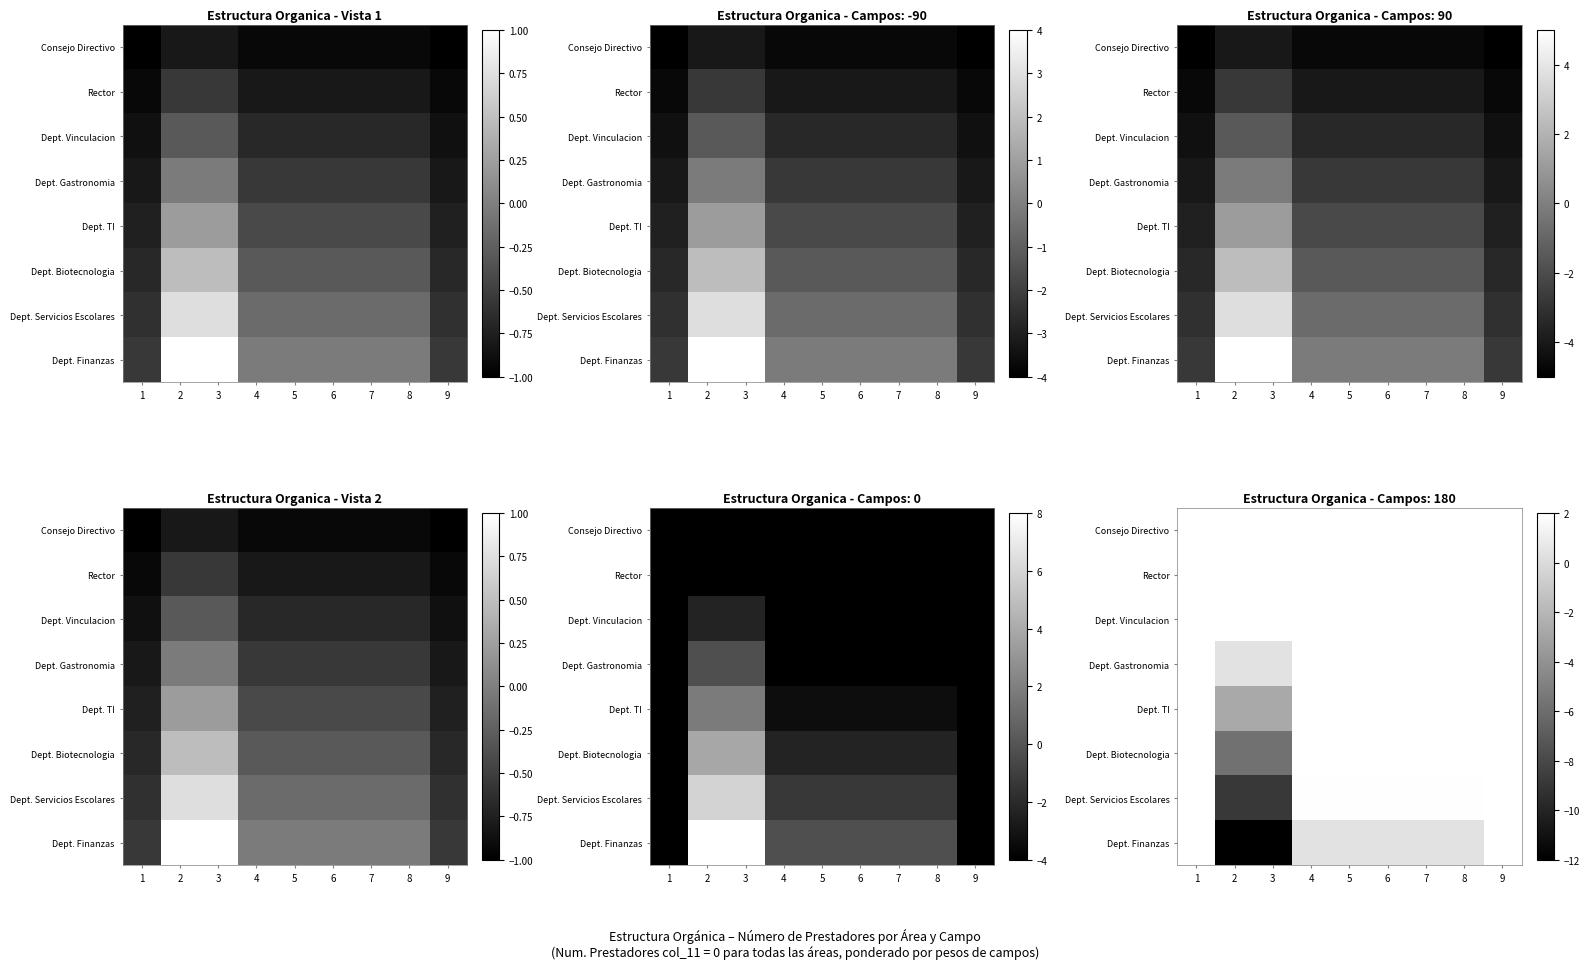

At which category is the sum across all series the highest?

1